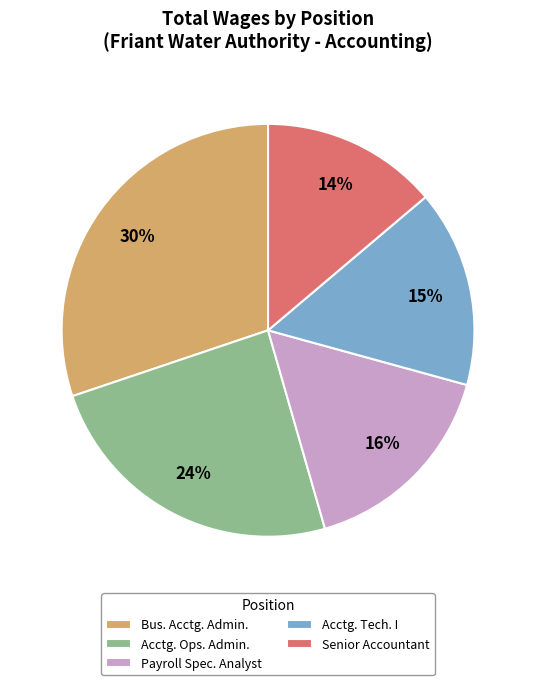

Which slice is the smallest?

Senior Accountant